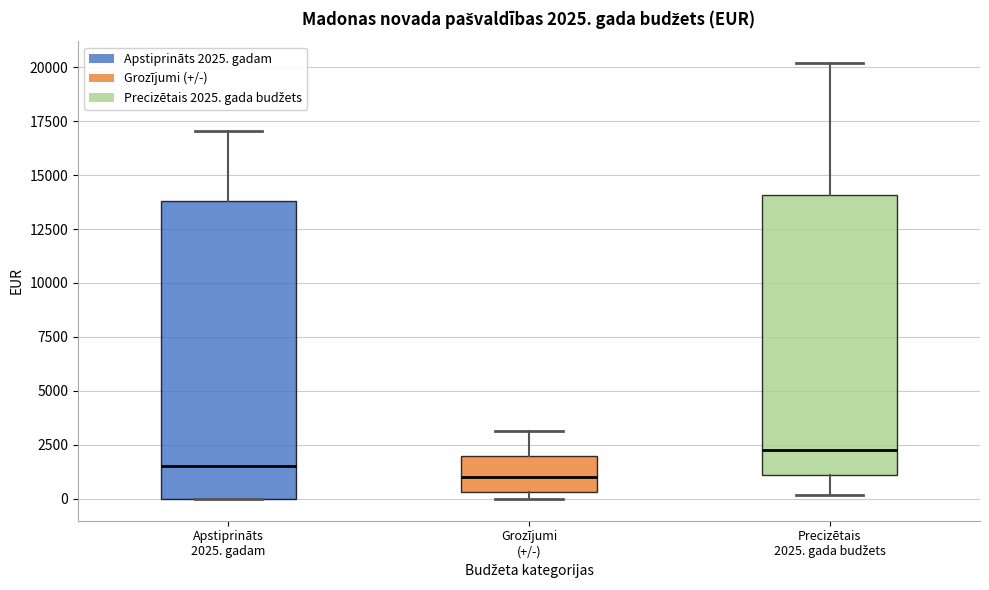

Comparing the boxes themselves (not the whiskers), which one is the tallest?

Apstiprināts 2025. gadam